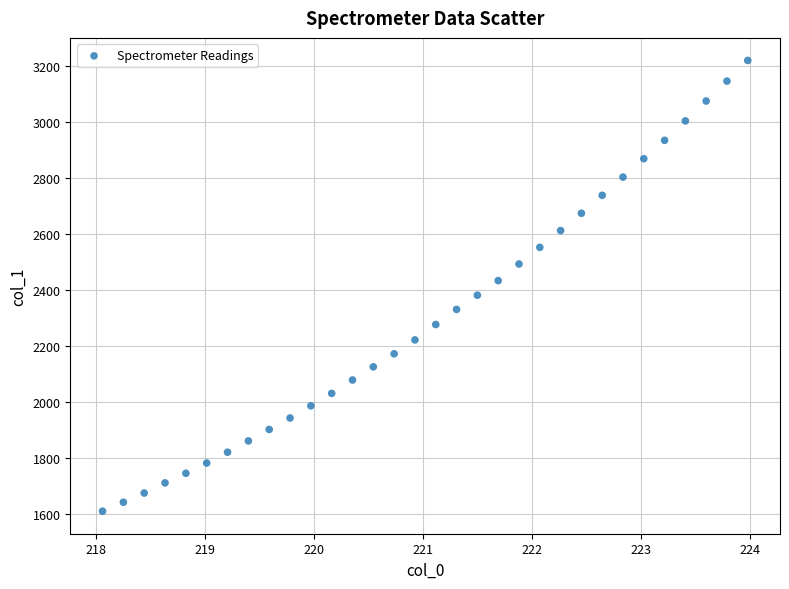

What is the range of Y values (max minus min)?

1610.9